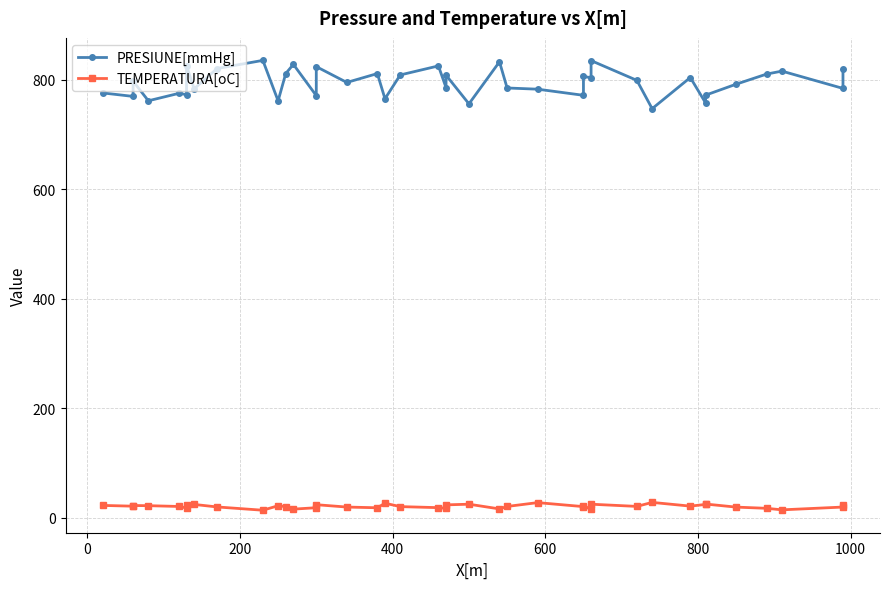

Is it true that TEMPERATURA[oC] equals 6.7 at 39?

False